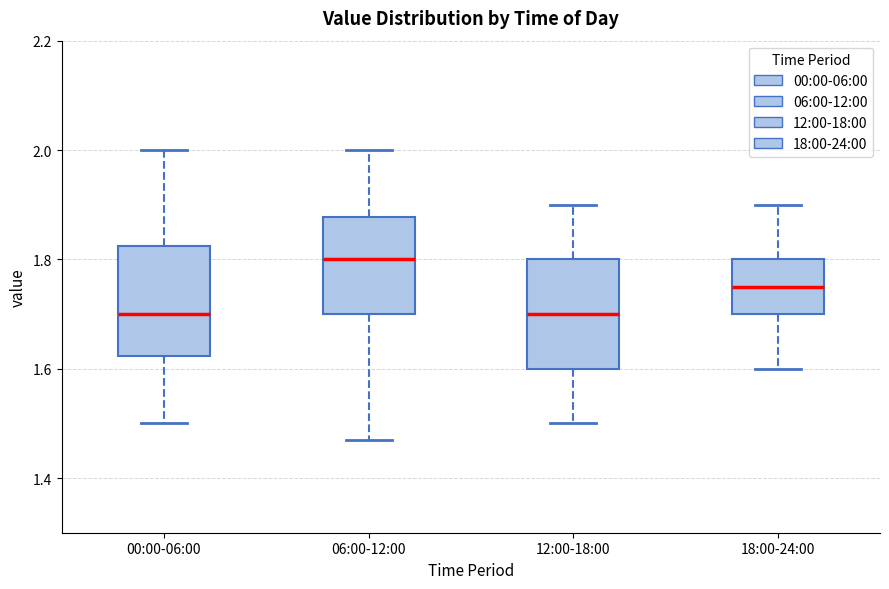

Which box has the highest median line?

06:00-12:00